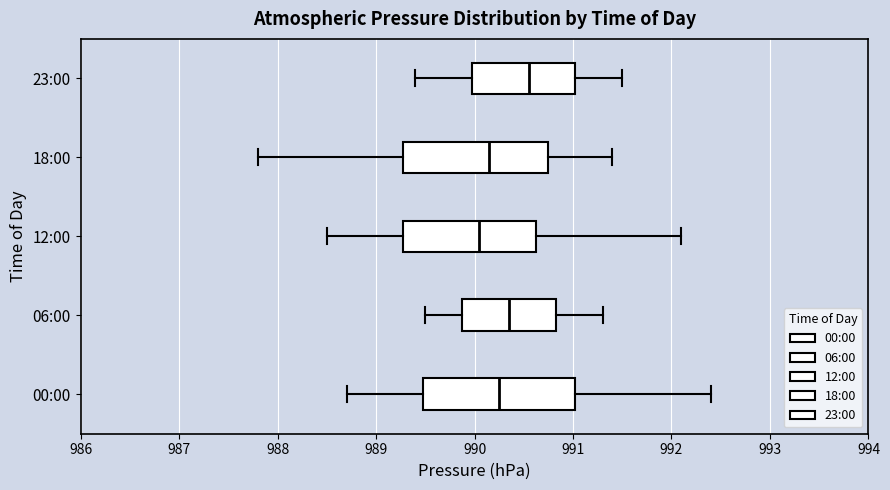

Reading bottom to top, read every box against the x-axis: the position of its median line, the range the box covers, and the ends of its whiskers. The values are not printed on the chart, so give them approximately, as read against the axis.

00:00: median 990.3, box 989.5 to 991.0, whiskers 988.7 to 992.4
06:00: median 990.4, box 989.9 to 990.8, whiskers 989.5 to 991.3
12:00: median 990.1, box 989.3 to 990.6, whiskers 988.5 to 992.1
18:00: median 990.2, box 989.3 to 990.8, whiskers 987.8 to 991.4
23:00: median 990.6, box 990.0 to 991.0, whiskers 989.4 to 991.5